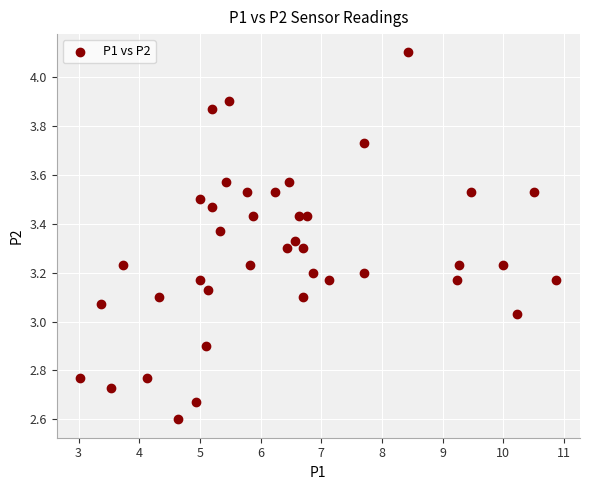

What is the range of Y values (max minus min)?

1.5